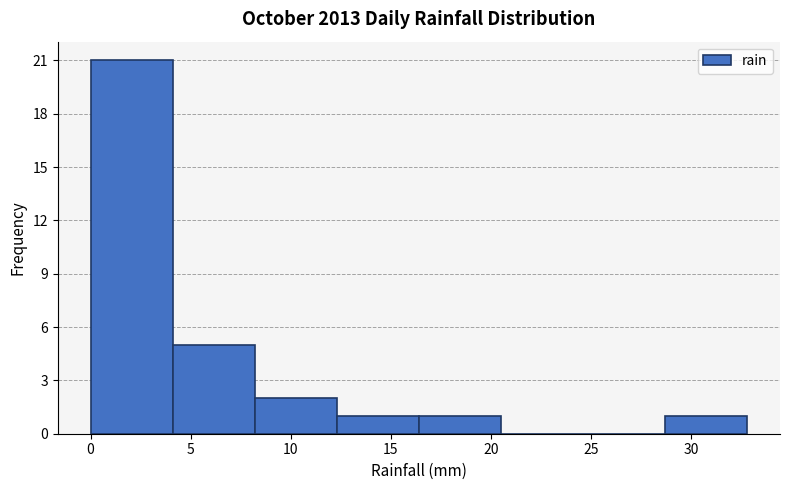

What is the height of the bar covering 8.2 to 12.3 on the x-axis? Neither the bar edges nor the heights are printed on the chart, so give them approximately, as read against the axes.

2